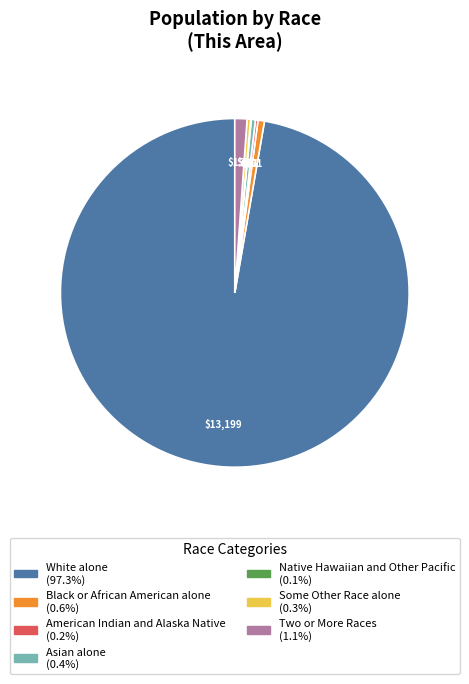

Approximately how many times larger is the value at Some Other Race alone compared to Black or African American alone?

0.5